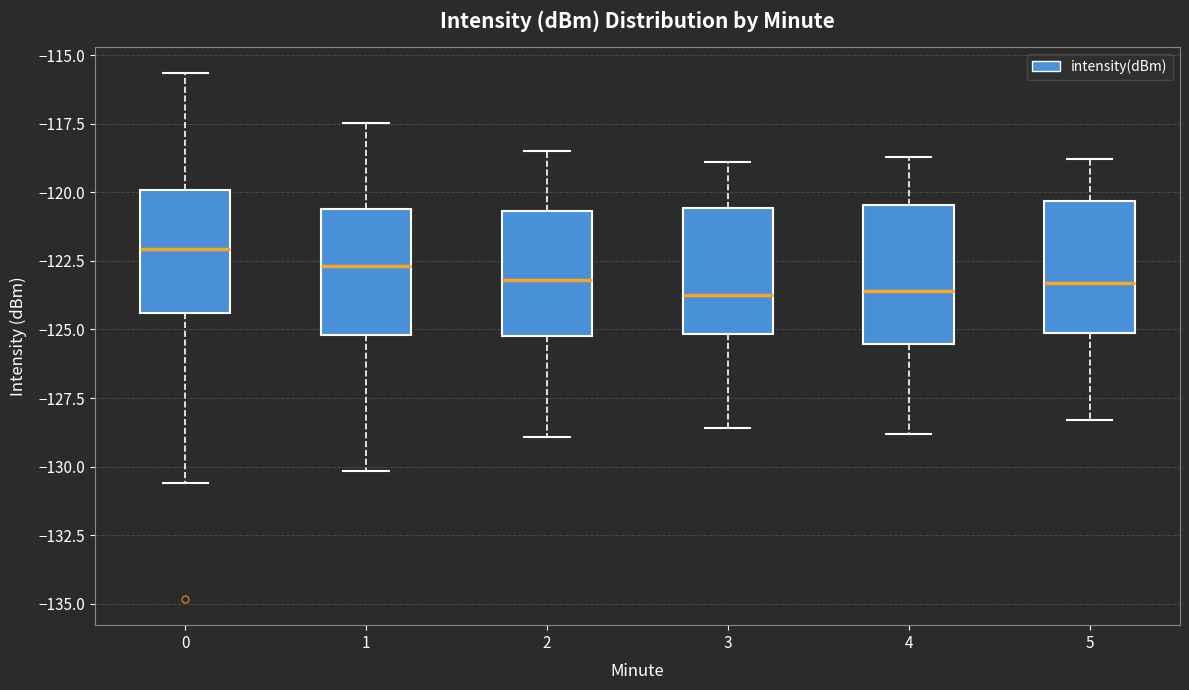

Reading left to right, transcribe this box plot: for each box, give where its median line is, the range the box spans, and where its two whiskers end, as read against the y-axis. The values are not printed on the chart, so give them approximately, as read against the axis.

0: median -122.0, box -124.5 to -120.0, whiskers -130.5 to -115.5
1: median -122.5, box -125.0 to -120.5, whiskers -130.0 to -117.5
2: median -123.0, box -125.0 to -120.5, whiskers -129.0 to -118.5
3: median -123.5, box -125.0 to -120.5, whiskers -128.5 to -119.0
4: median -123.5, box -125.5 to -120.5, whiskers -129.0 to -118.5
5: median -123.5, box -125.0 to -120.5, whiskers -128.5 to -119.0